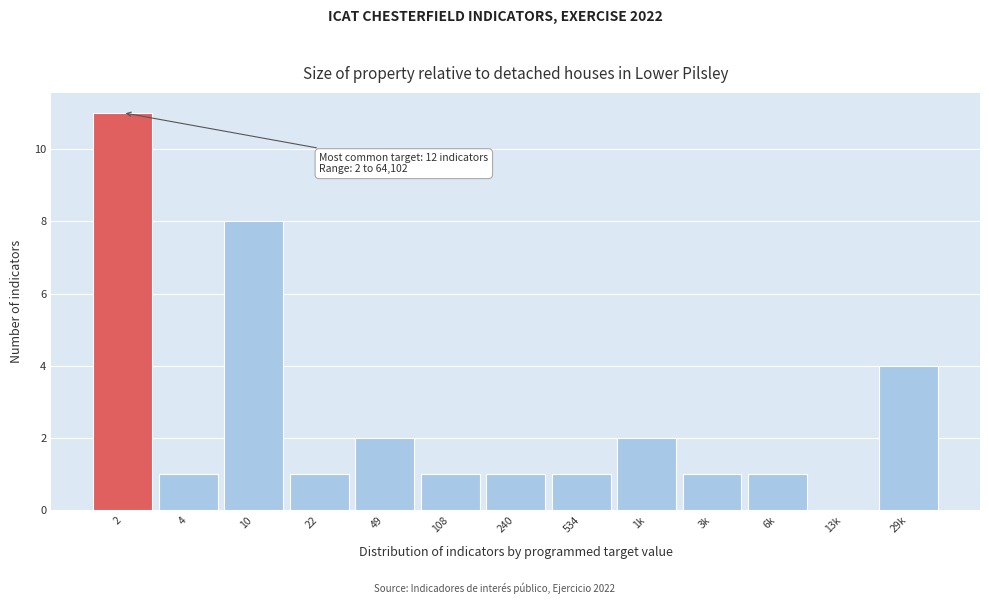

Reading right to left, what are all the values shown in this chart?

29k=4	13k=0	6k=1	3k=1	1k=2	534=1	240=1	108=1	49=2	22=1	10=8	4=1	2=11